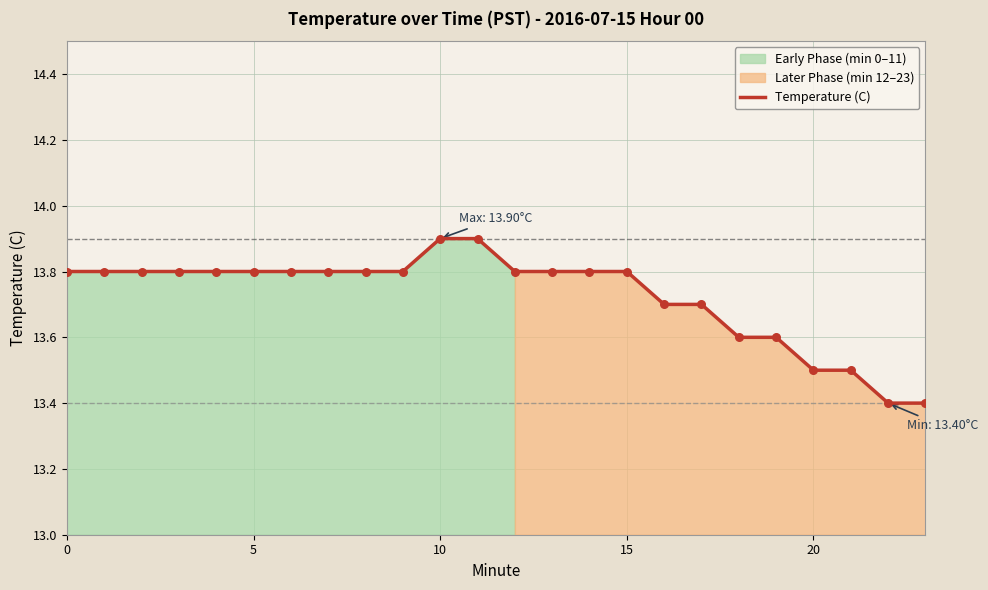

What is the change in value from 10 to 16?

-0.2